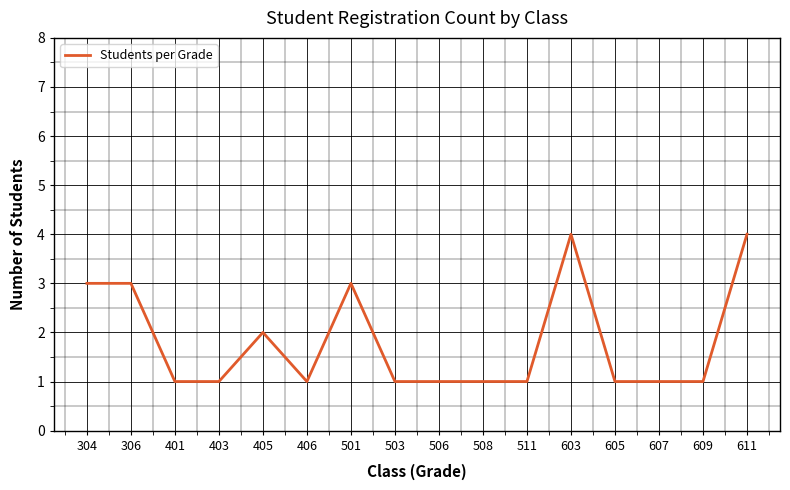

The chart shows a value of 1 at 405. True or false?

False